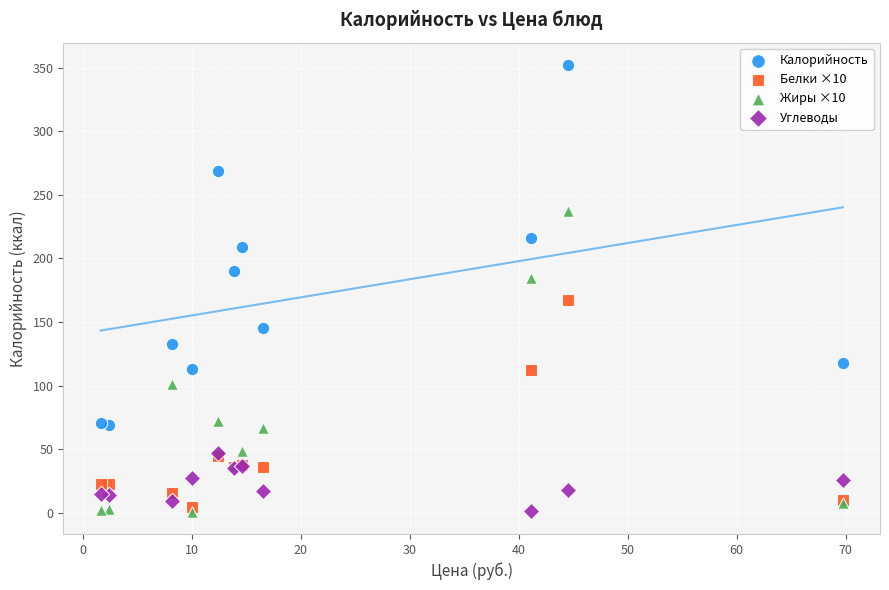

Which series contains the highest Y value?

Калорийность